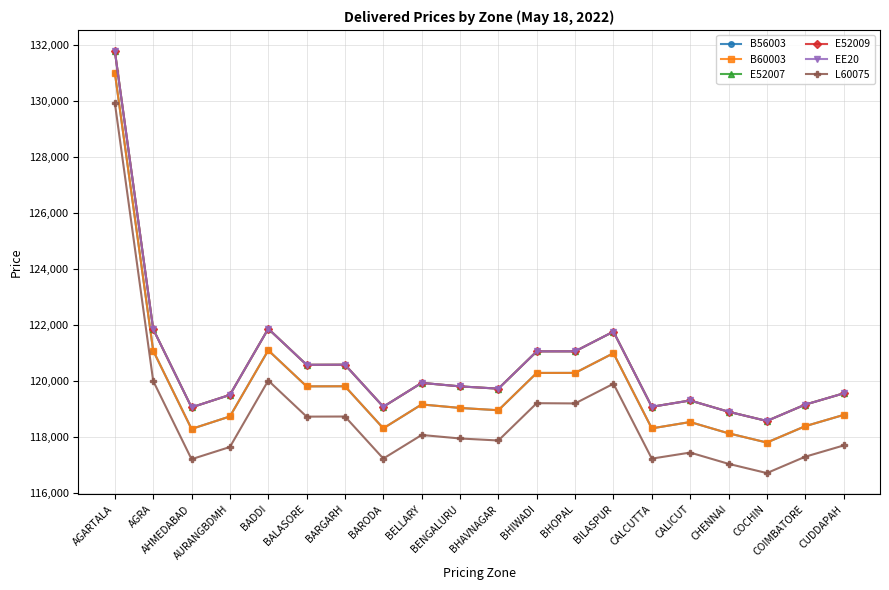

In B56003, how many points are lower than both neighbors (excluding endpoints)?

6